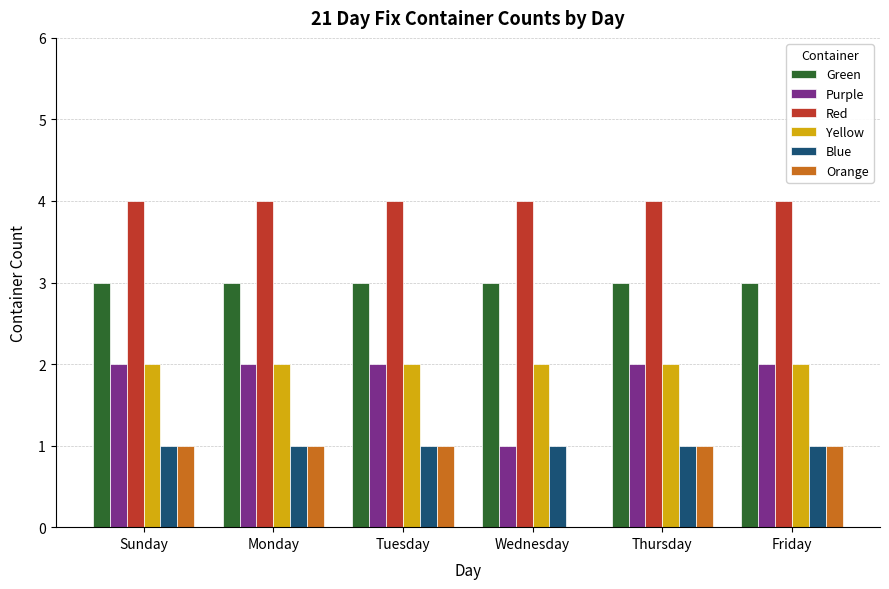

Reading left to right, what are all the values shown in this chart?

Green: 3	3	3	3	3	3
Purple: 2	2	2	1	2	2
Red: 4	4	4	4	4	4
Yellow: 2	2	2	2	2	2
Blue: 1	1	1	1	1	1
Orange: 1	1	1	0	1	1